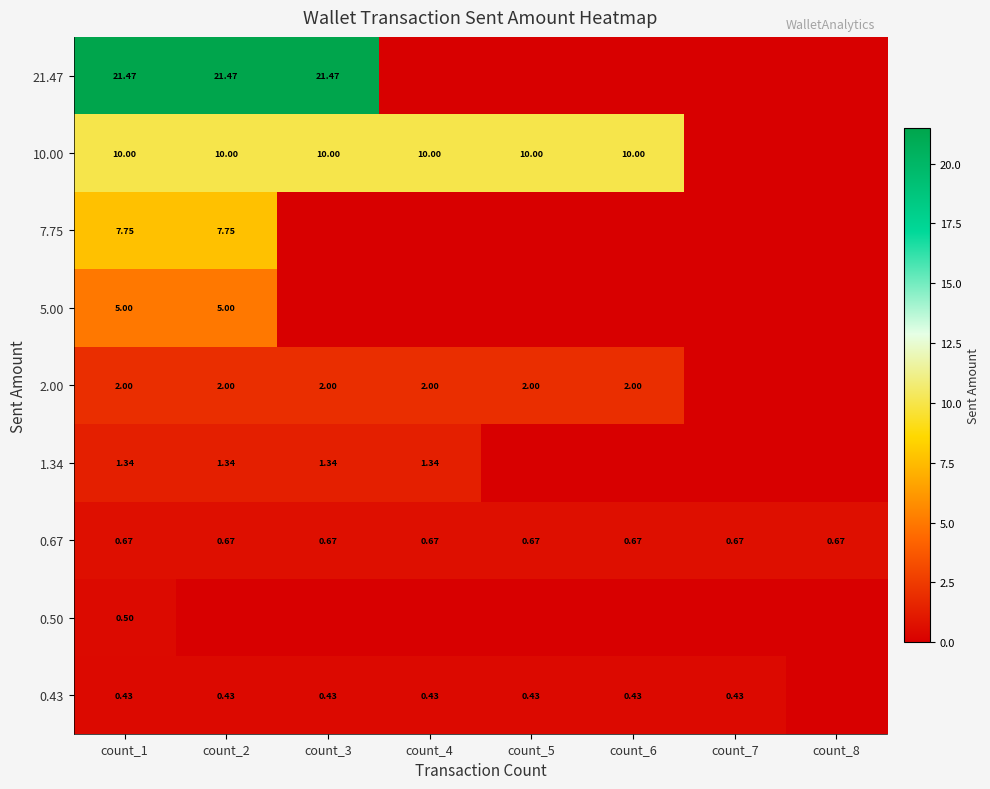

Which series has the largest total across all categories?

21.47